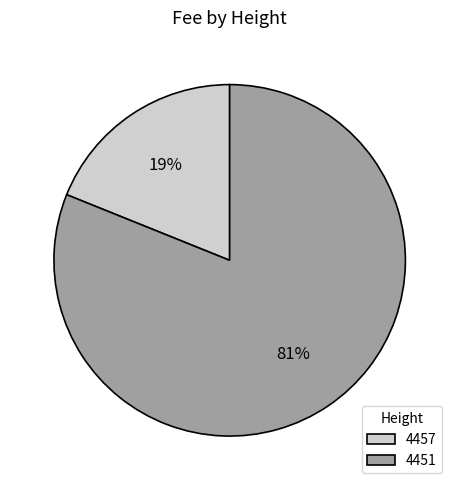

What is the largest slice in the pie chart?

4451